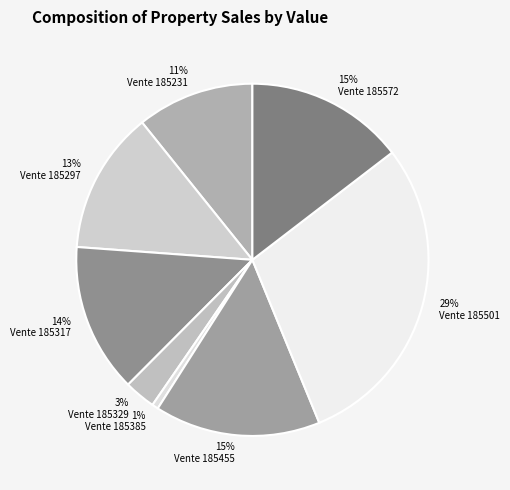

What is the change in value from Vente 185455 to Vente 185572?

-9000